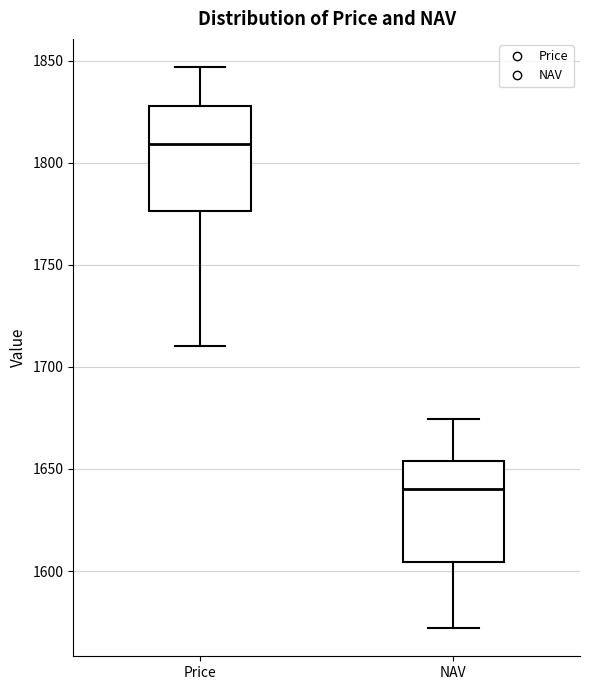

Where is the upper edge of the box for Price on the y-axis? The values are not printed on the chart, so give them approximately, as read against the axis.

1830